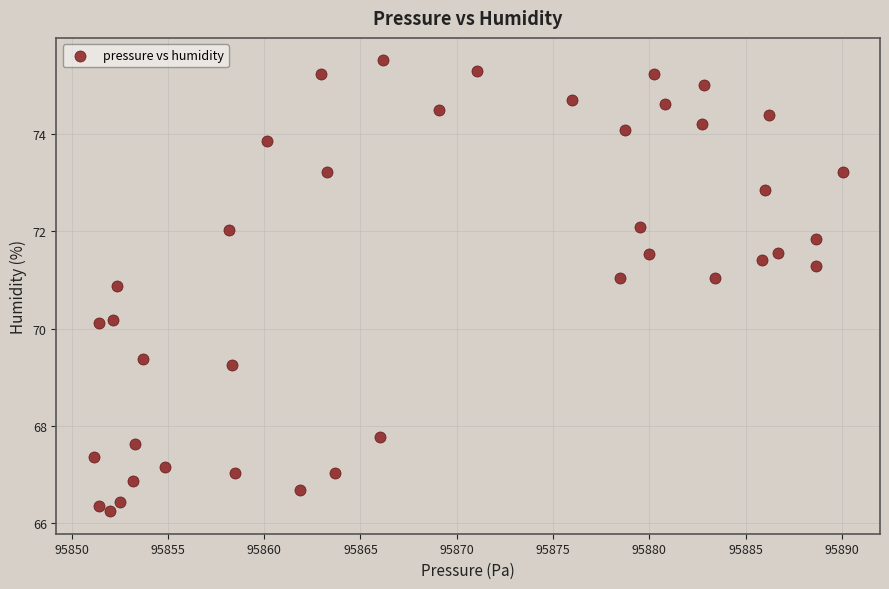

What is the range of X values (max minus min)?

38.9